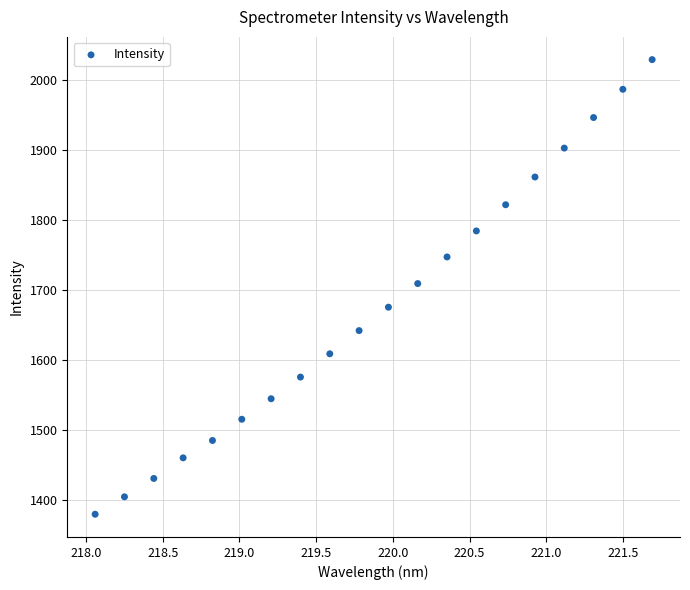

What is the range of X values (max minus min)?

3.6